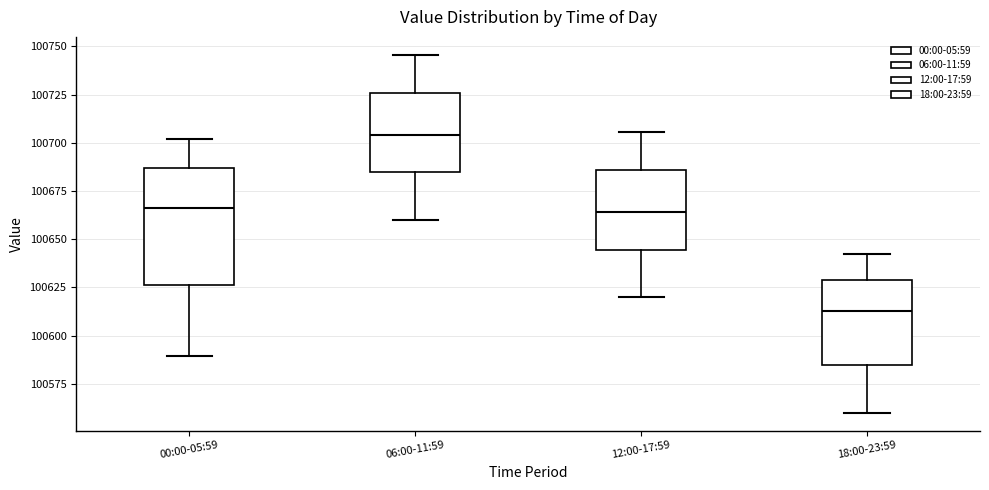

Reading left to right, read every box against the y-axis: the position of its median line, the range the box covers, and the ends of its whiskers. The values are not printed on the chart, so give them approximately, as read against the axis.

00:00-05:59: median 100665, box 100625 to 100685, whiskers 100590 to 100700
06:00-11:59: median 100705, box 100685 to 100725, whiskers 100660 to 100745
12:00-17:59: median 100665, box 100645 to 100685, whiskers 100620 to 100705
18:00-23:59: median 100615, box 100585 to 100630, whiskers 100560 to 100645